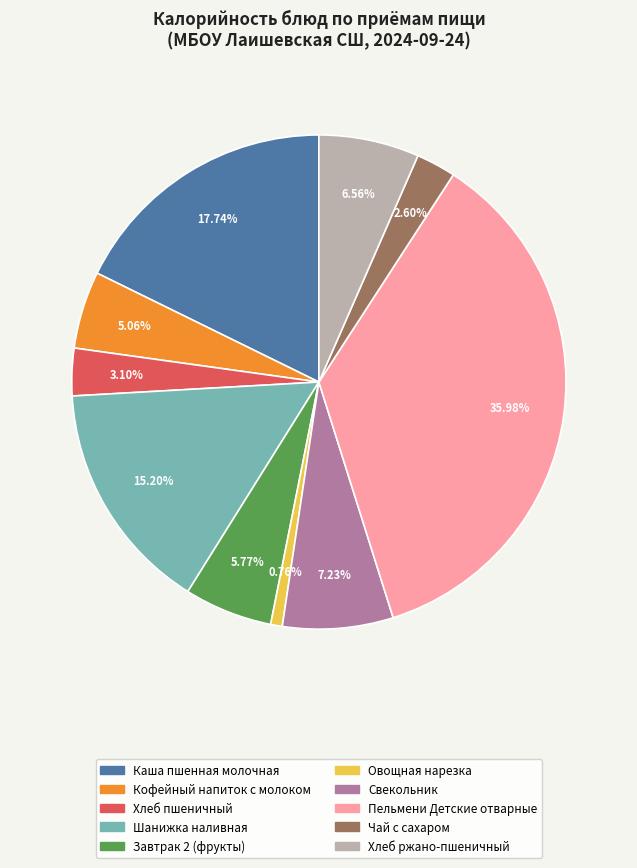

Approximately how many times larger is the value at Чай с сахаром compared to Кофейный напиток с молоком?

0.5